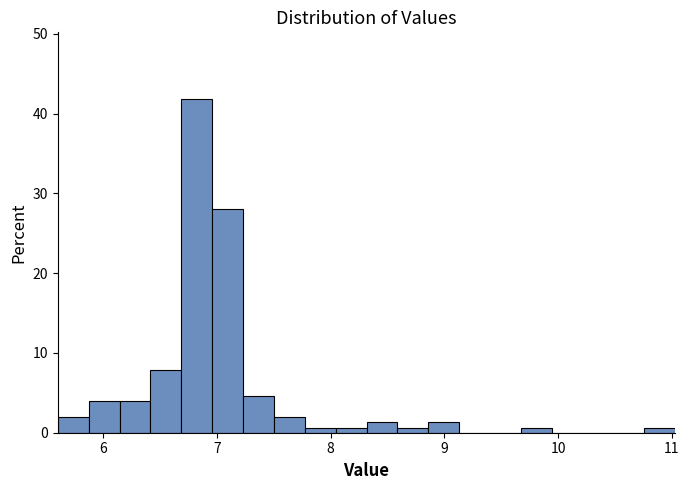

Read against the x-axis, roughly where is the centre of the tallest bar?

6.8